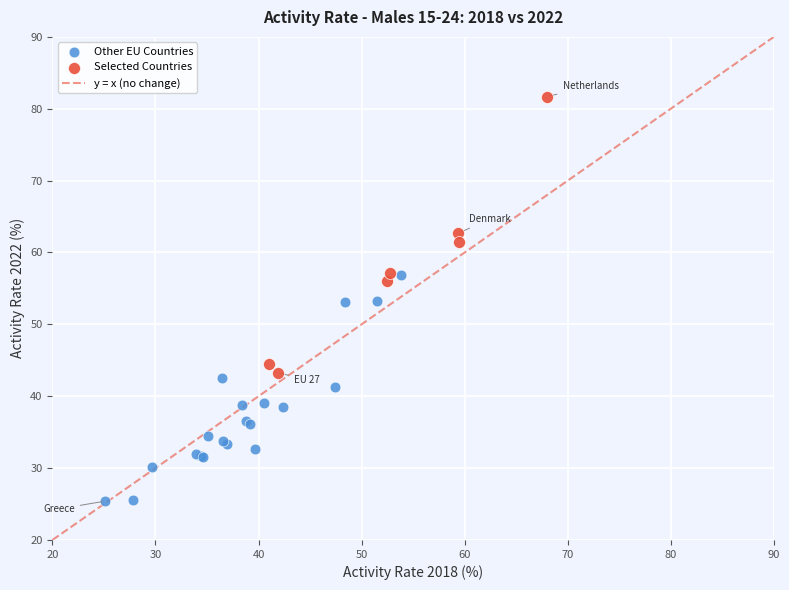

Which series contains the highest Y value?

Selected Countries